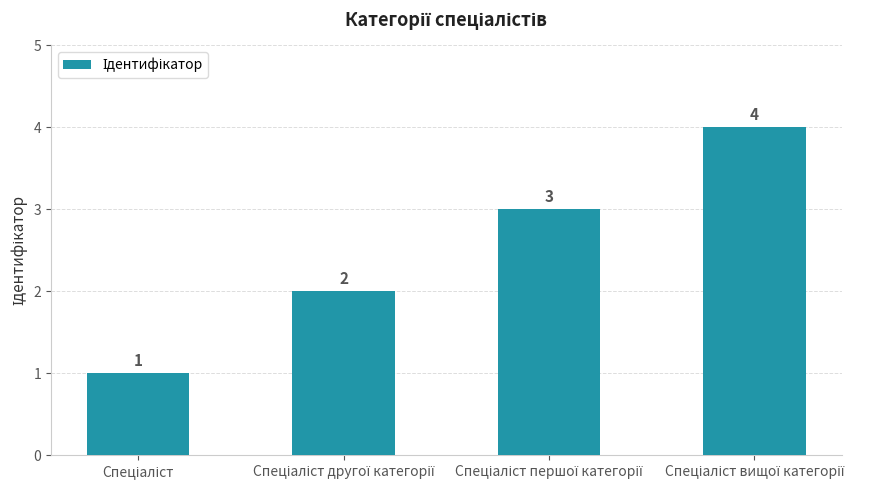

What is the sum of all values?

10